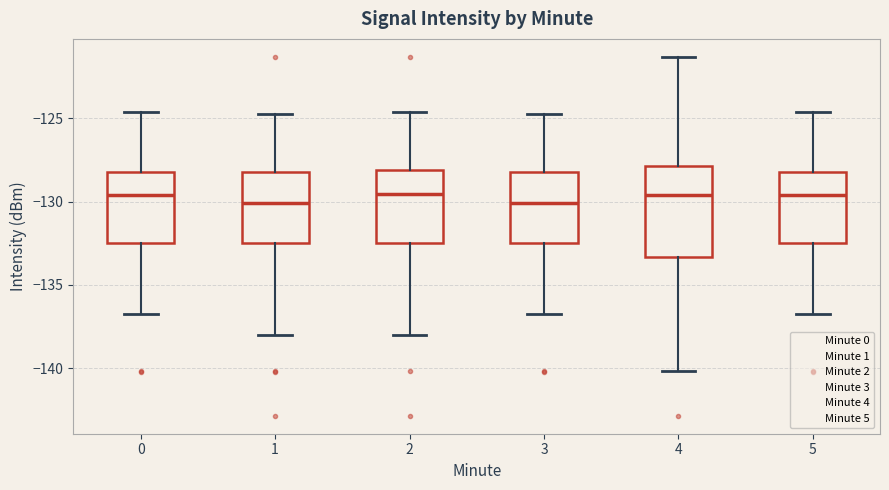

Reading left to right, read every box against the y-axis: the position of its median line, the range the box covers, and the ends of its whiskers. The values are not printed on the chart, so give them approximately, as read against the axis.

0: median -129.5, box -132.5 to -128.0, whiskers -136.5 to -124.5
1: median -130.0, box -132.5 to -128.0, whiskers -138.0 to -125.0
2: median -129.5, box -132.5 to -128.0, whiskers -138.0 to -124.5
3: median -130.0, box -132.5 to -128.0, whiskers -136.5 to -125.0
4: median -129.5, box -133.5 to -128.0, whiskers -140.0 to -121.5
5: median -129.5, box -132.5 to -128.0, whiskers -136.5 to -124.5